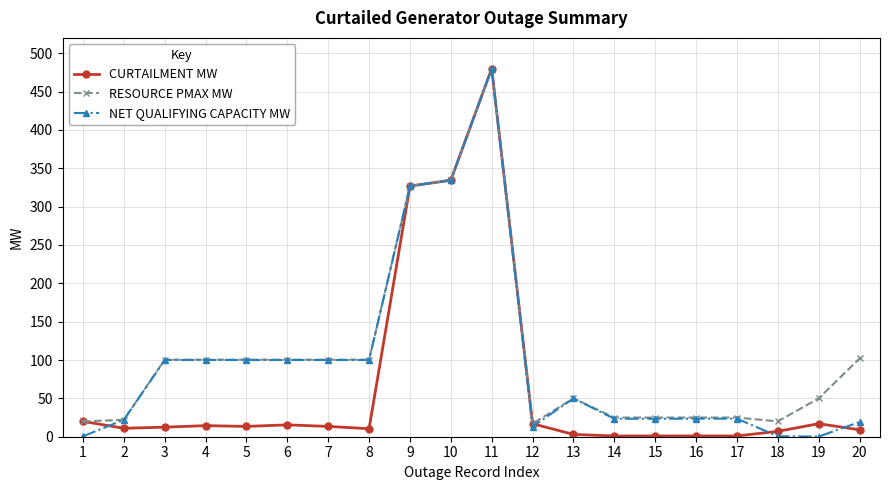

Which series has the largest total across all categories?

RESOURCE PMAX MW